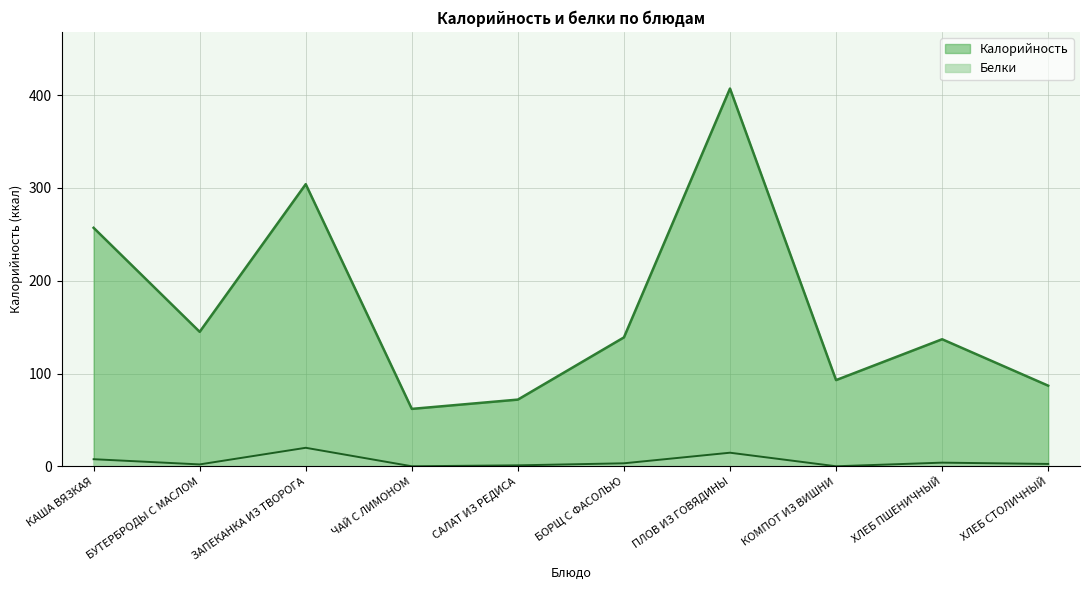

Reading left to right, transcribe all the data shown in this chart.

Калорийность: КАША ВЯЗКАЯ=257.0	БУТЕРБРОДЫ С МАСЛОМ=145.0	ЗАПЕКАНКА ИЗ ТВОРОГА=304.0	ЧАЙ С ЛИМОНОМ=62.0	САЛАТ ИЗ РЕДИСА=72.0	БОРЩ С ФАСОЛЬЮ=139.0	ПЛОВ ИЗ ГОВЯДИНЫ=407.0	КОМПОТ ИЗ ВИШНИ=93.0	ХЛЕБ ПШЕНИЧНЫЙ=137.0	ХЛЕБ СТОЛИЧНЫЙ=87.0
Белки: КАША ВЯЗКАЯ=7.8	БУТЕРБРОДЫ С МАСЛОМ=2.2	ЗАПЕКАНКА ИЗ ТВОРОГА=20.1	ЧАЙ С ЛИМОНОМ=0.2	САЛАТ ИЗ РЕДИСА=1.2	БОРЩ С ФАСОЛЬЮ=3.4	ПЛОВ ИЗ ГОВЯДИНЫ=14.8	КОМПОТ ИЗ ВИШНИ=0.2	ХЛЕБ ПШЕНИЧНЫЙ=4.1	ХЛЕБ СТОЛИЧНЫЙ=2.7